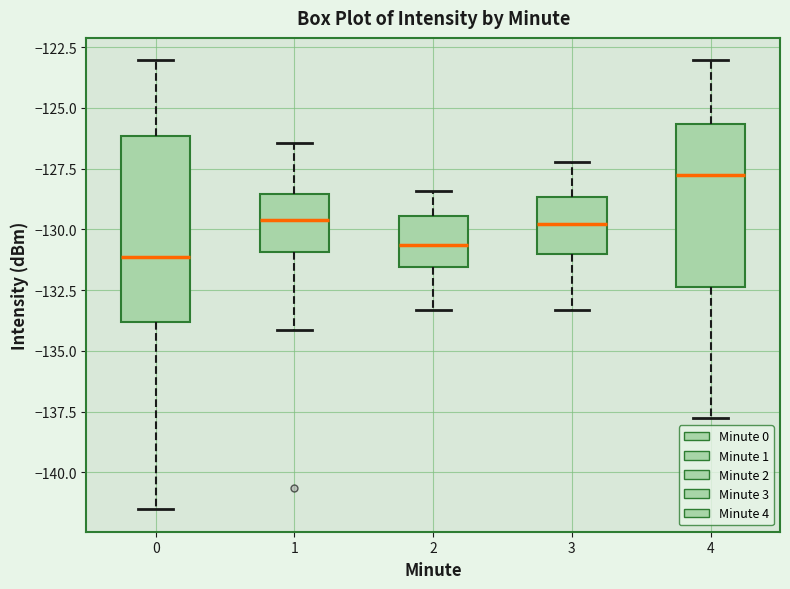

Which box is the tallest, from its lower edge to its upper edge?

0